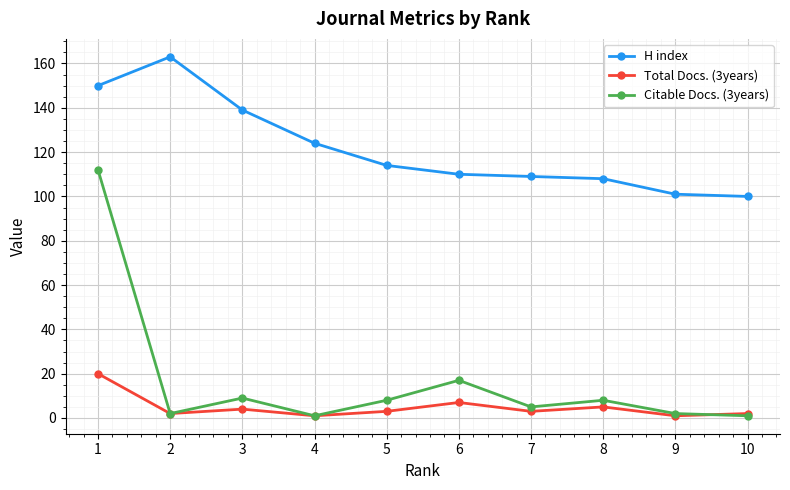

True or false: H index has more than 0 points higher than both neighbors.

True